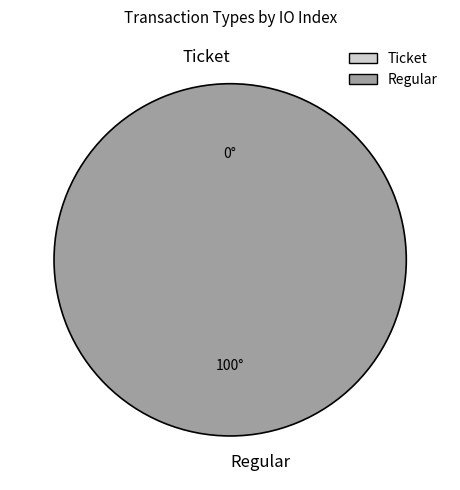

The Regular slice represents 100% of the pie. True or false?

True